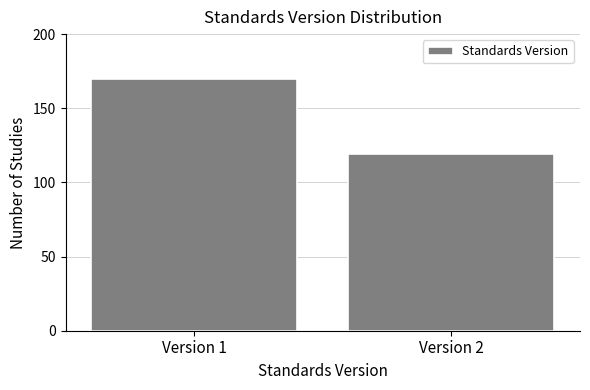

Reading right to left, extract all data points from this chart.

119	170